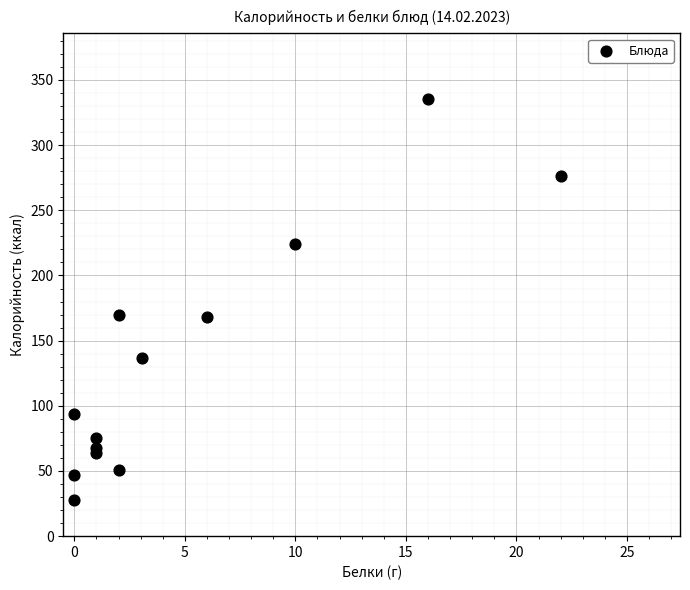

What is the range of Y values (max minus min)?

307.5